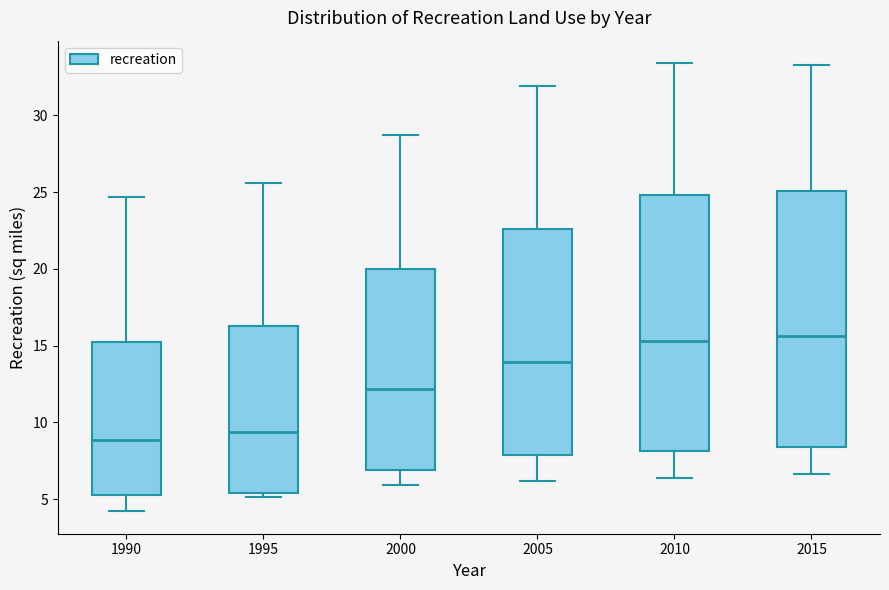

Reading left to right, read every box against the y-axis: the position of its median line, the range the box covers, and the ends of its whiskers. The values are not printed on the chart, so give them approximately, as read against the axis.

1990: median 9.0, box 5.5 to 15.5, whiskers 4.0 to 24.5
1995: median 9.5, box 5.5 to 16.5, whiskers 5.0 to 25.5
2000: median 12.0, box 7.0 to 20.0, whiskers 6.0 to 28.5
2005: median 14.0, box 8.0 to 22.5, whiskers 6.0 to 32.0
2010: median 15.5, box 8.0 to 25.0, whiskers 6.5 to 33.5
2015: median 15.5, box 8.5 to 25.0, whiskers 6.5 to 33.5